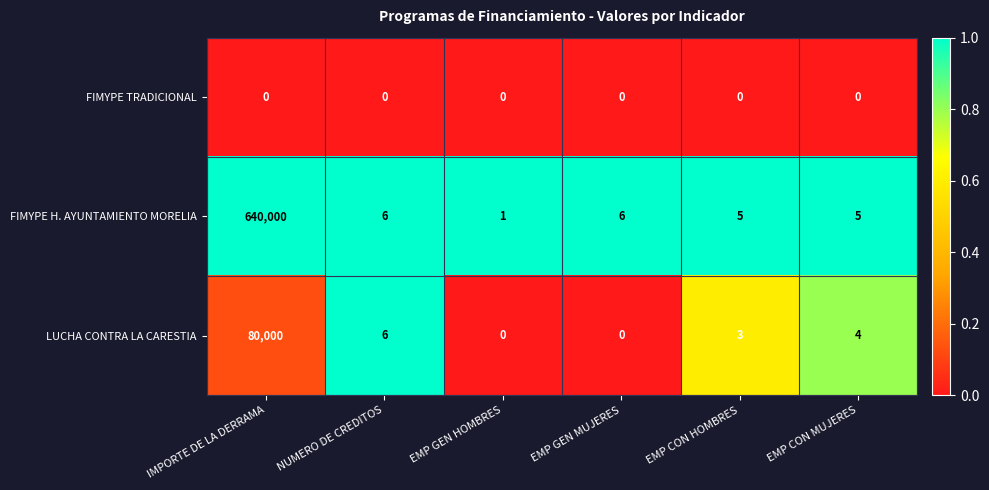

How many data points in FIMYPE H. AYUNTAMIENTO MORELIA are less than 6?

3